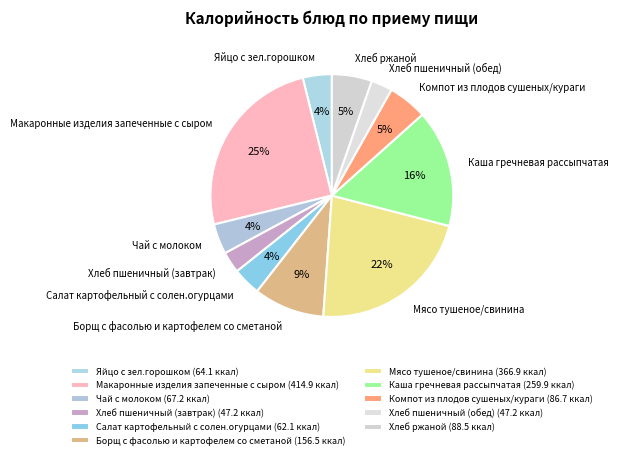

Approximately how many times larger is the value at Салат картофельный с солен.огурцами compared to Каша гречневая рассыпчатая?

0.2